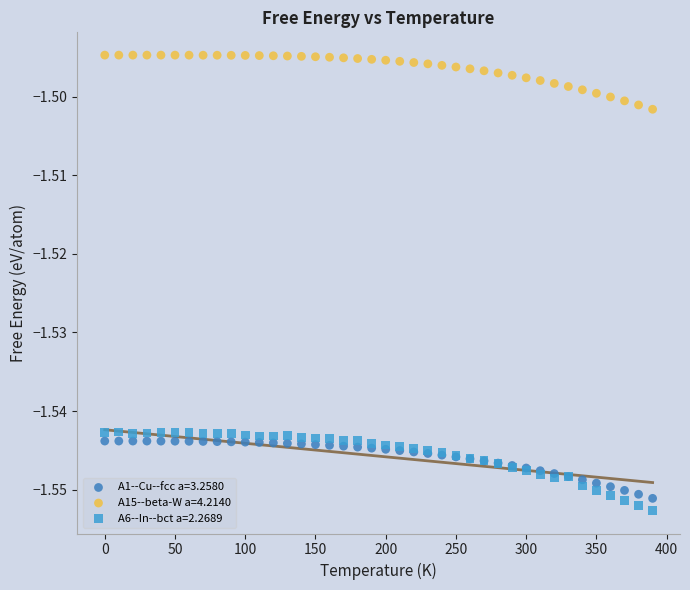

Which series has the widest spread of Y values?

A6--In--bct a=2.2689